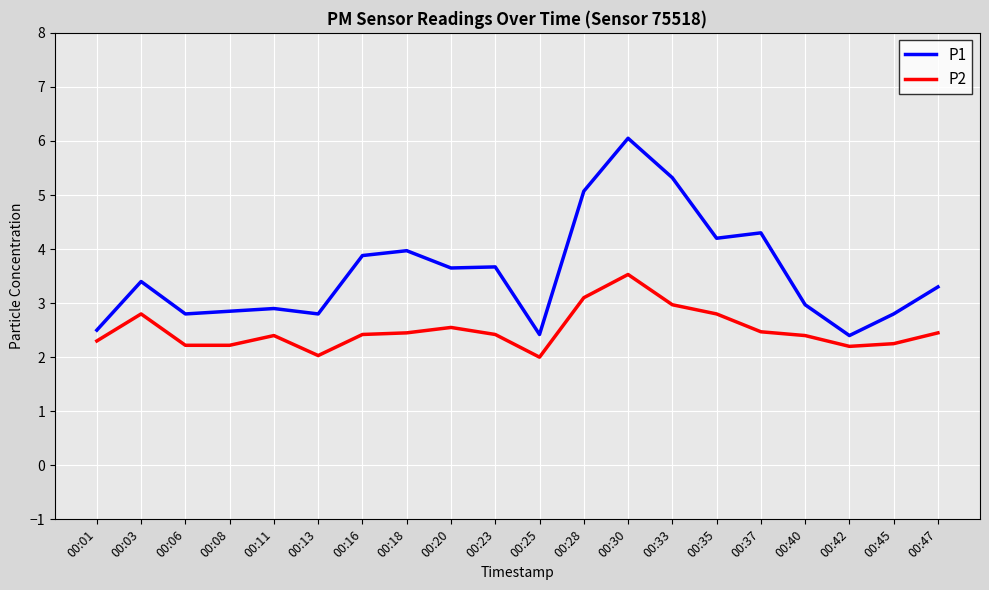

List the series in order of their peak value, highest first.

P1, P2